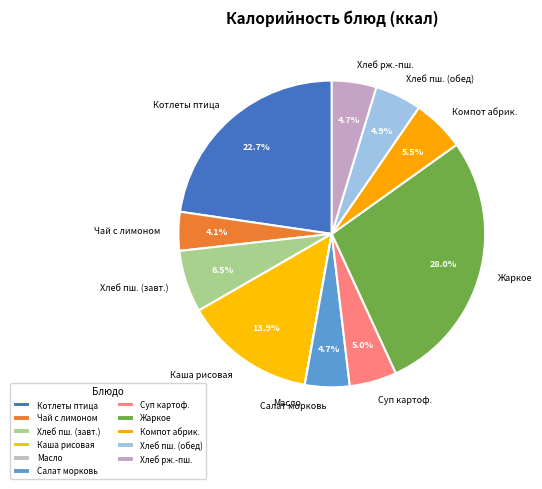

Does any single category account for the majority?

No